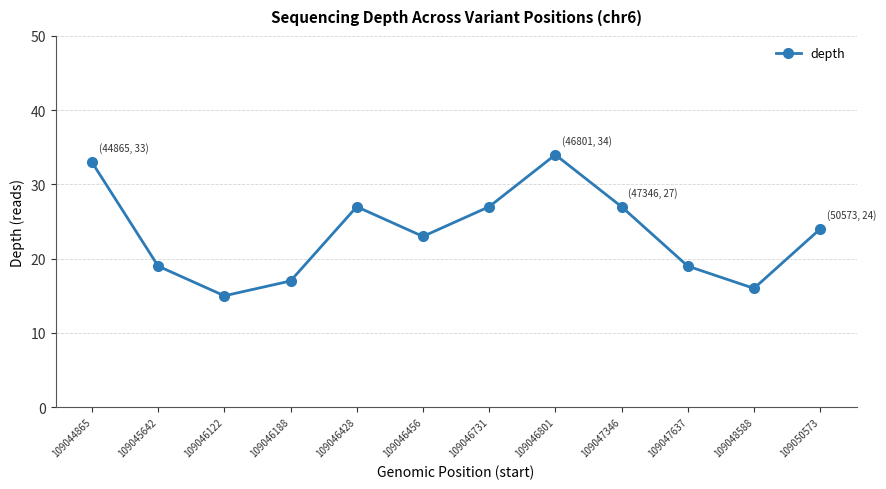

What is the value of the 6th point from the left?

23